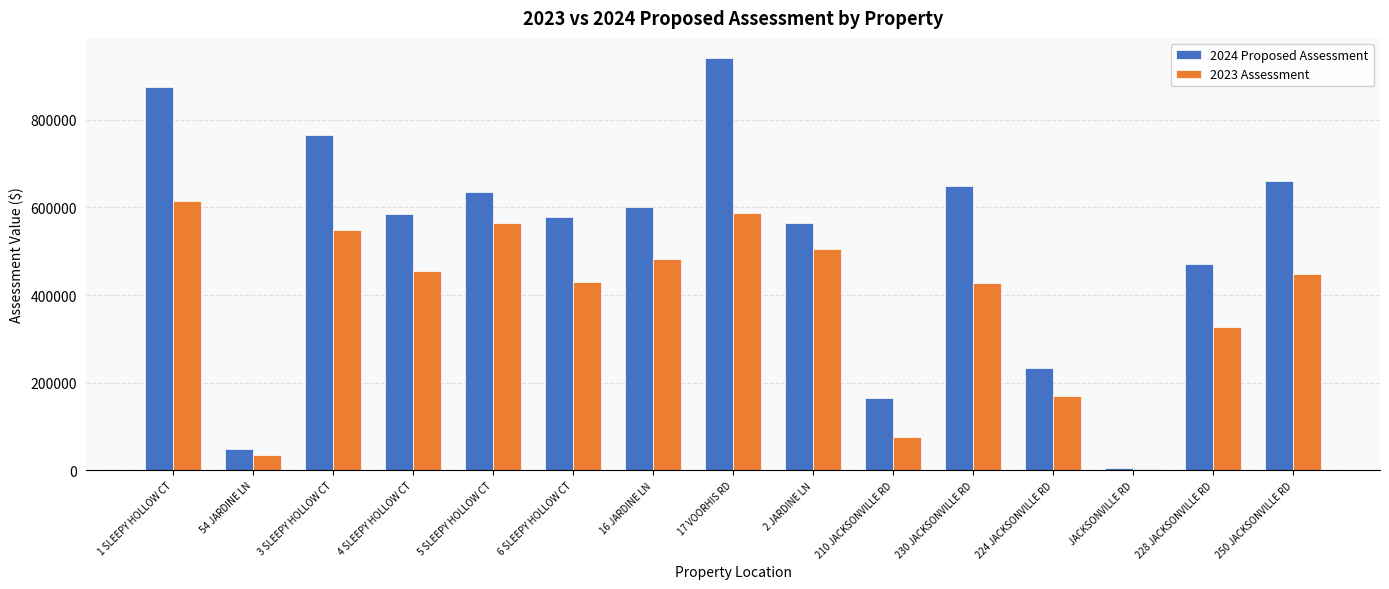

List the series in order of their peak value, highest first.

2024 Proposed Assessment, 2023 Assessment